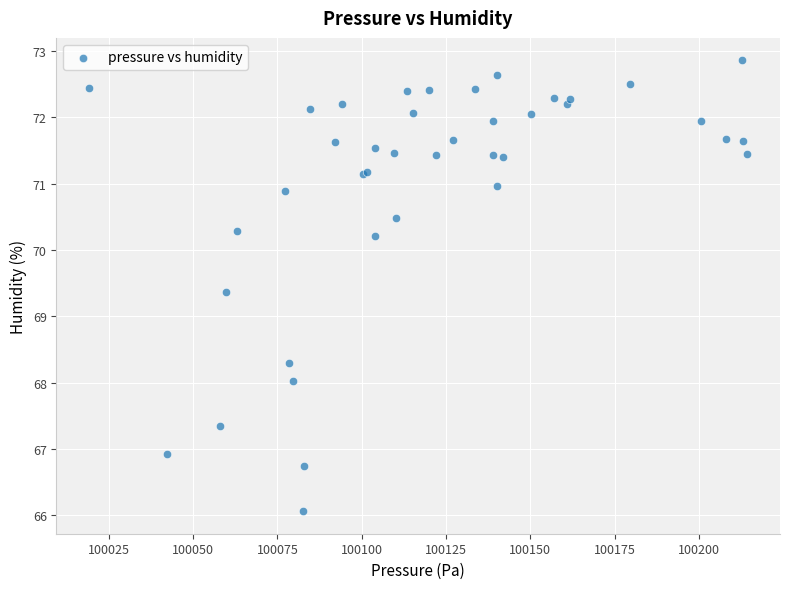

What Y value in the scatter plot is closest to 69?

69.4